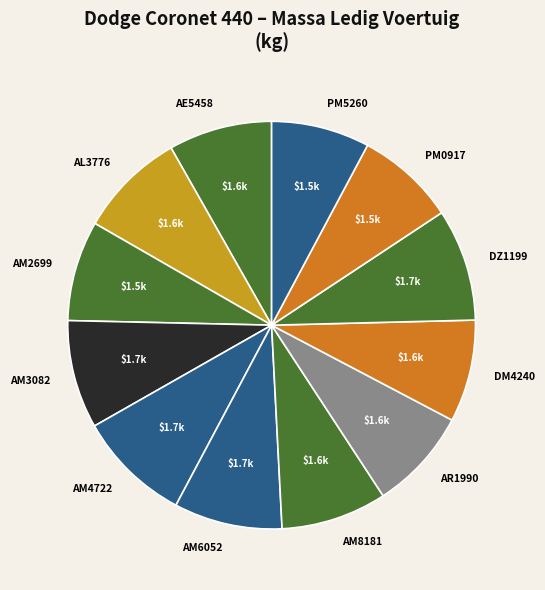

True or false: AM6052 accounts for 9% of the total.

True